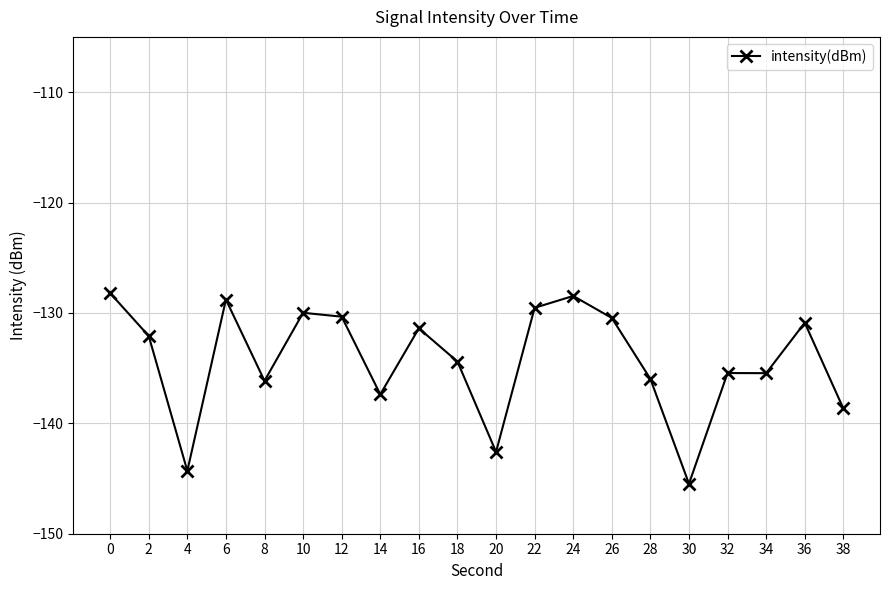

What is the average value?

-134.3